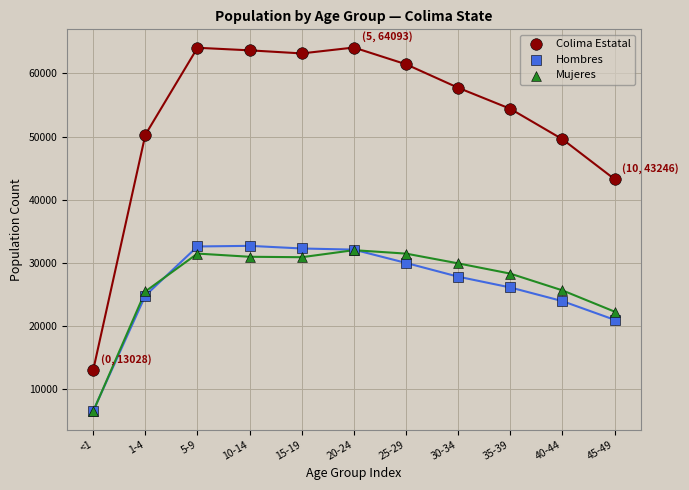

Which series reaches the maximum Y coordinate?

Colima Estatal